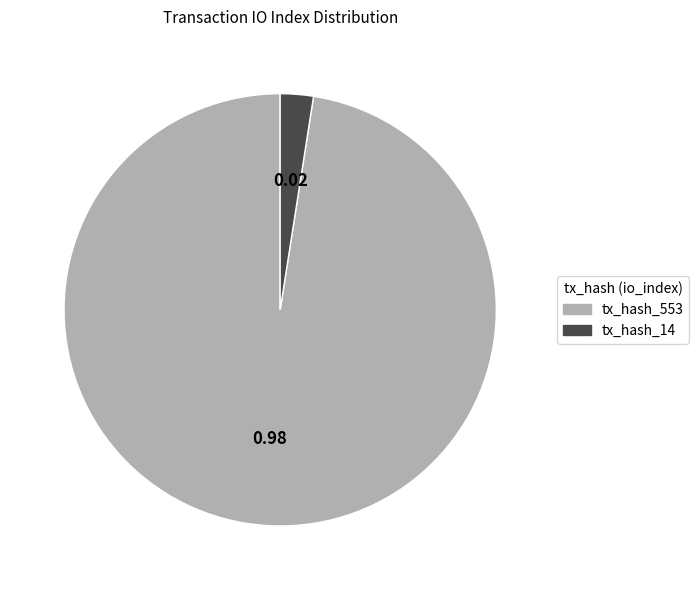

What is the largest slice in the pie chart?

tx_hash_553